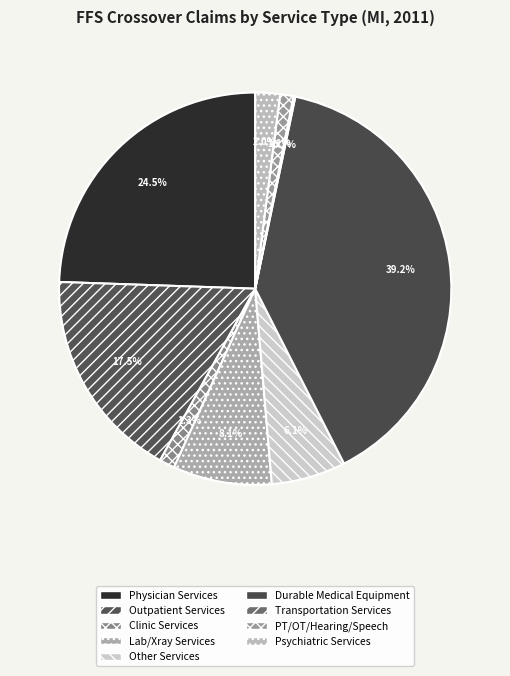

What is the largest slice in the pie chart?

Durable Medical Equipment